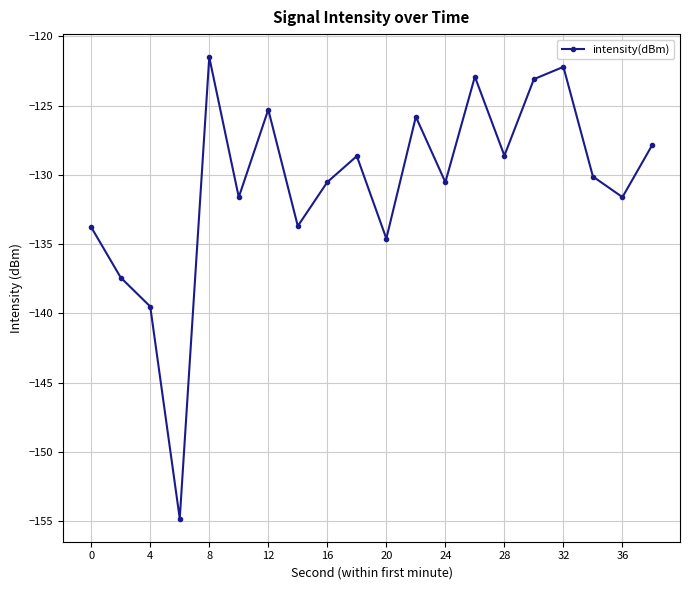

True or false: the data has more than 1 interior local peaks.

True